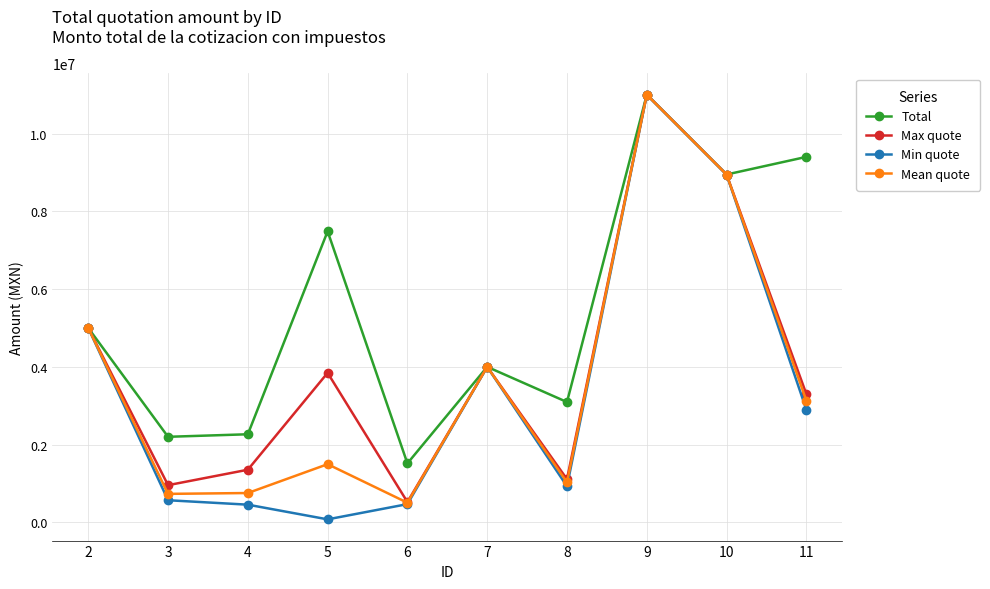

The Mean quote series shows 1480885.6 at 8. True or false?

False